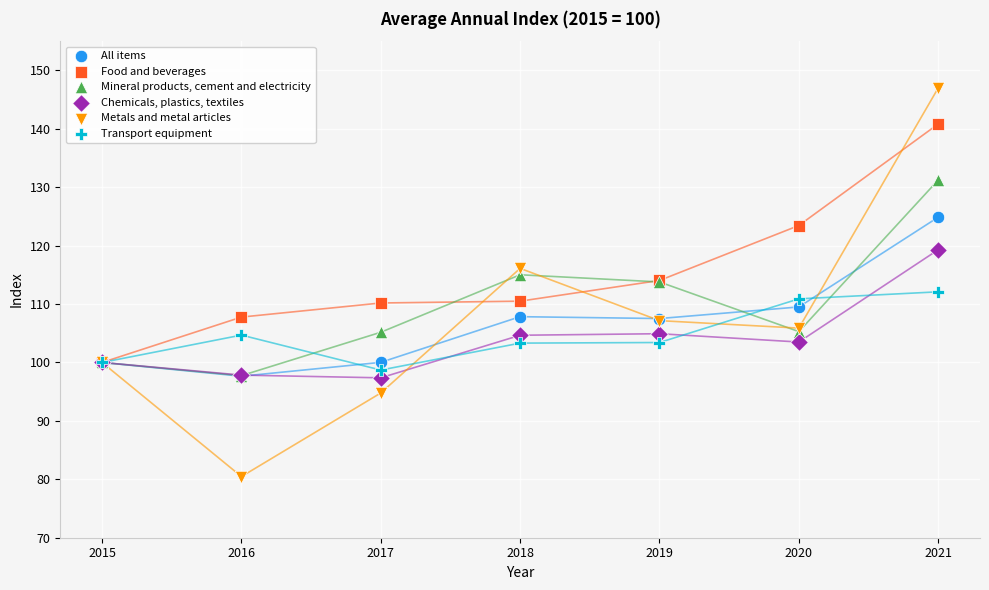

Which series reaches the minimum Y coordinate?

Metals and metal articles